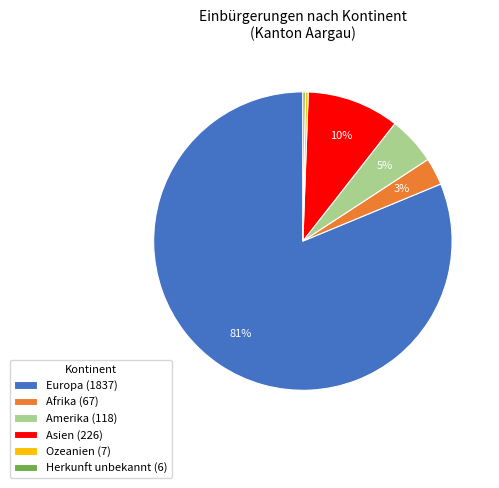

Between Ozeanien (7) and Europa (1837), which is larger?

Europa (1837)